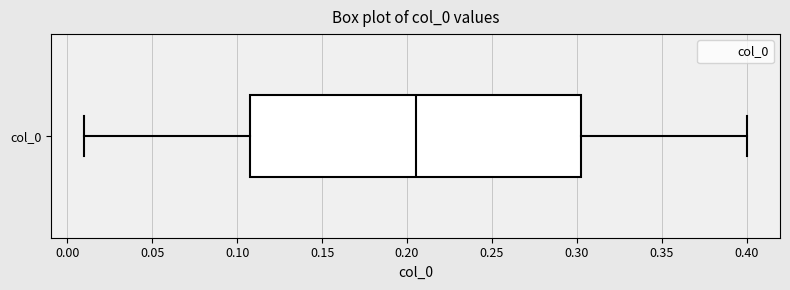

Where is the right edge of the box for col_0 on the x-axis? The values are not printed on the chart, so give them approximately, as read against the axis.

0.305